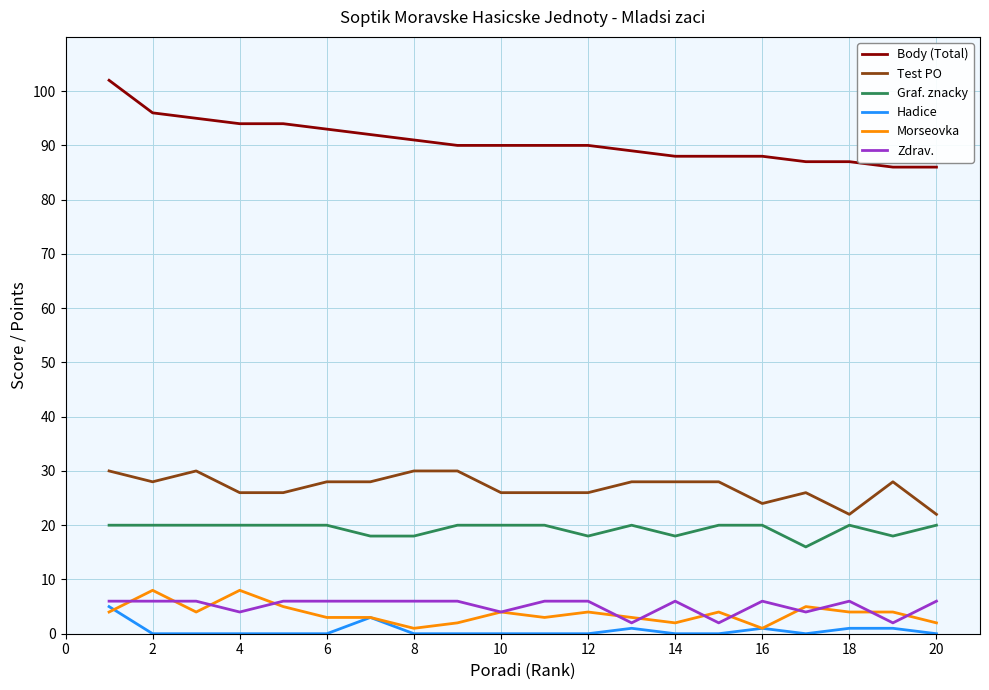

Does the chart display data point markers on the line(s)?

No